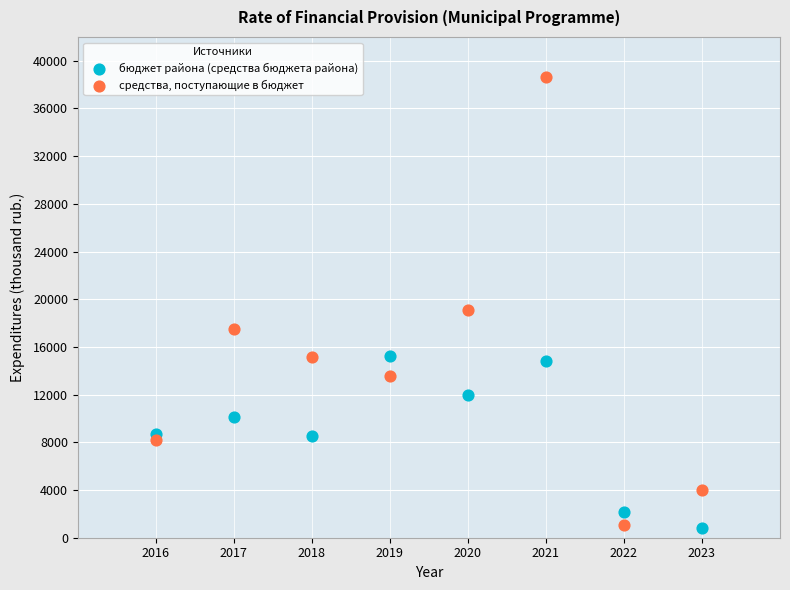

Which series has the widest spread of Y values?

средства, поступающие в бюджет